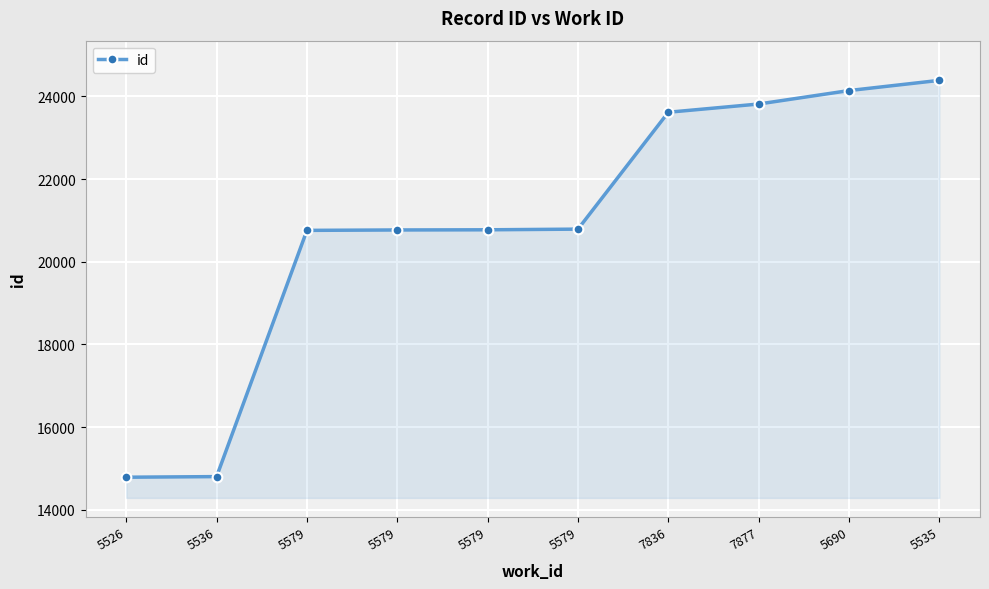

How many values are below 20788?

5